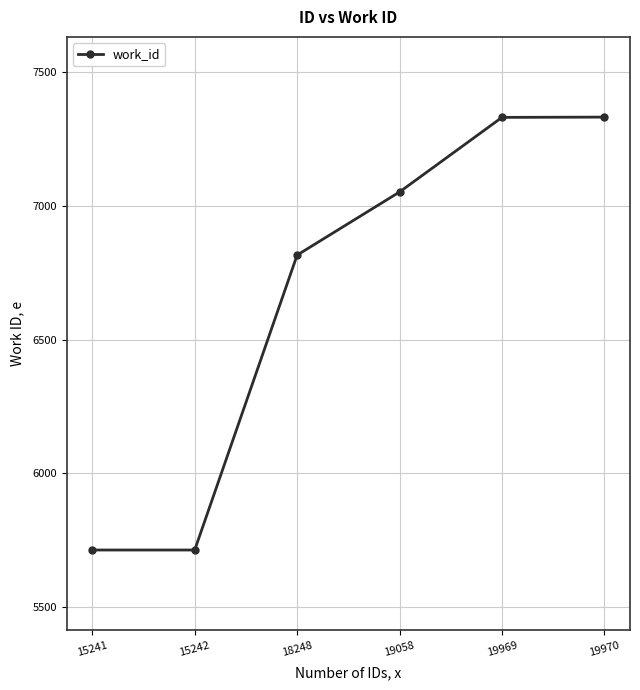

What is the value of the 2nd point from the left?

5713